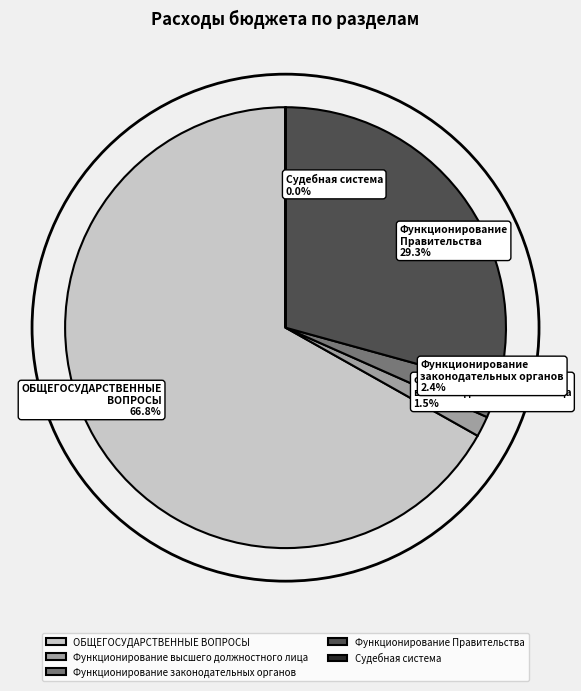

Which slice is the largest?

ОБЩЕГОСУДАРСТВЕННЫЕ ВОПРОСЫ